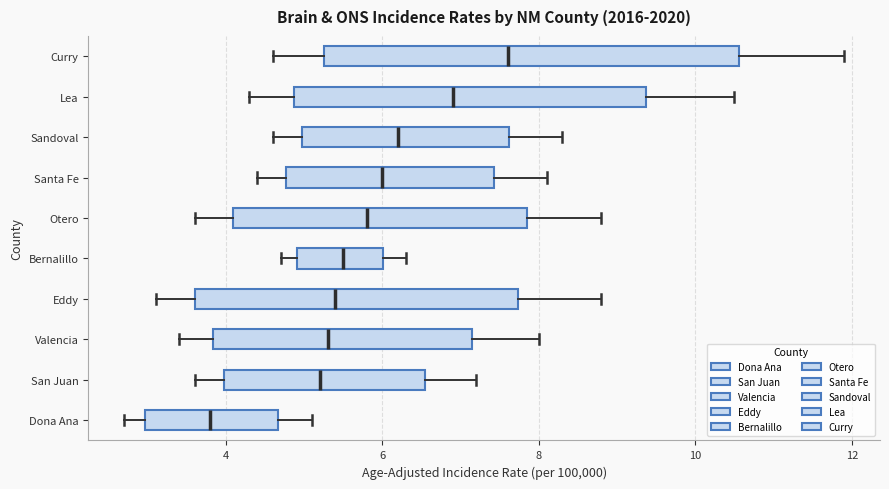

Where does the right whisker of the box for San Juan end on the x-axis? The values are not printed on the chart, so give them approximately, as read against the axis.

7.2